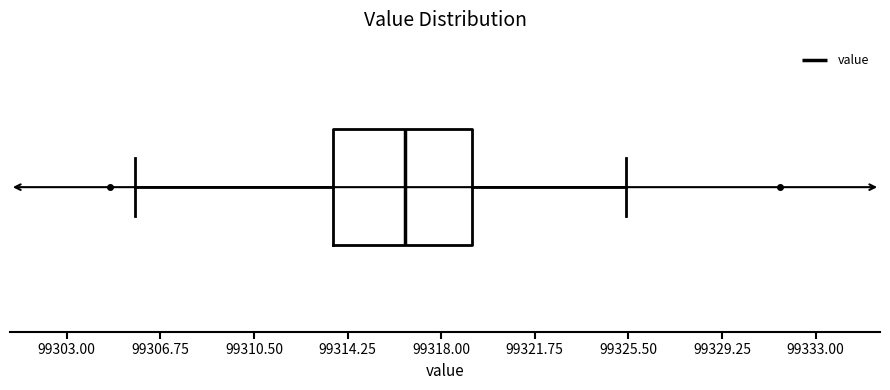

Transcribe this box plot: give where the median line is, the range the box spans, and where the two whiskers end, as read against the x-axis. The values are not printed on the chart, so give them approximately, as read against the axis.

median 99316.5, box 99313.5 to 99319.5, whiskers 99305.5 to 99325.5